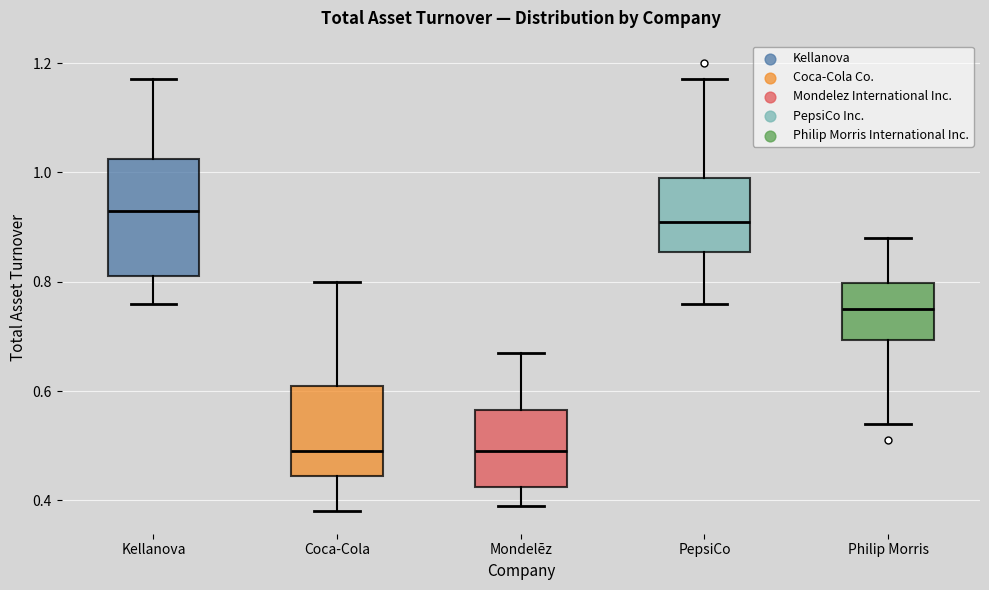

Comparing the boxes themselves (not the whiskers), which one is the tallest?

Kellanova